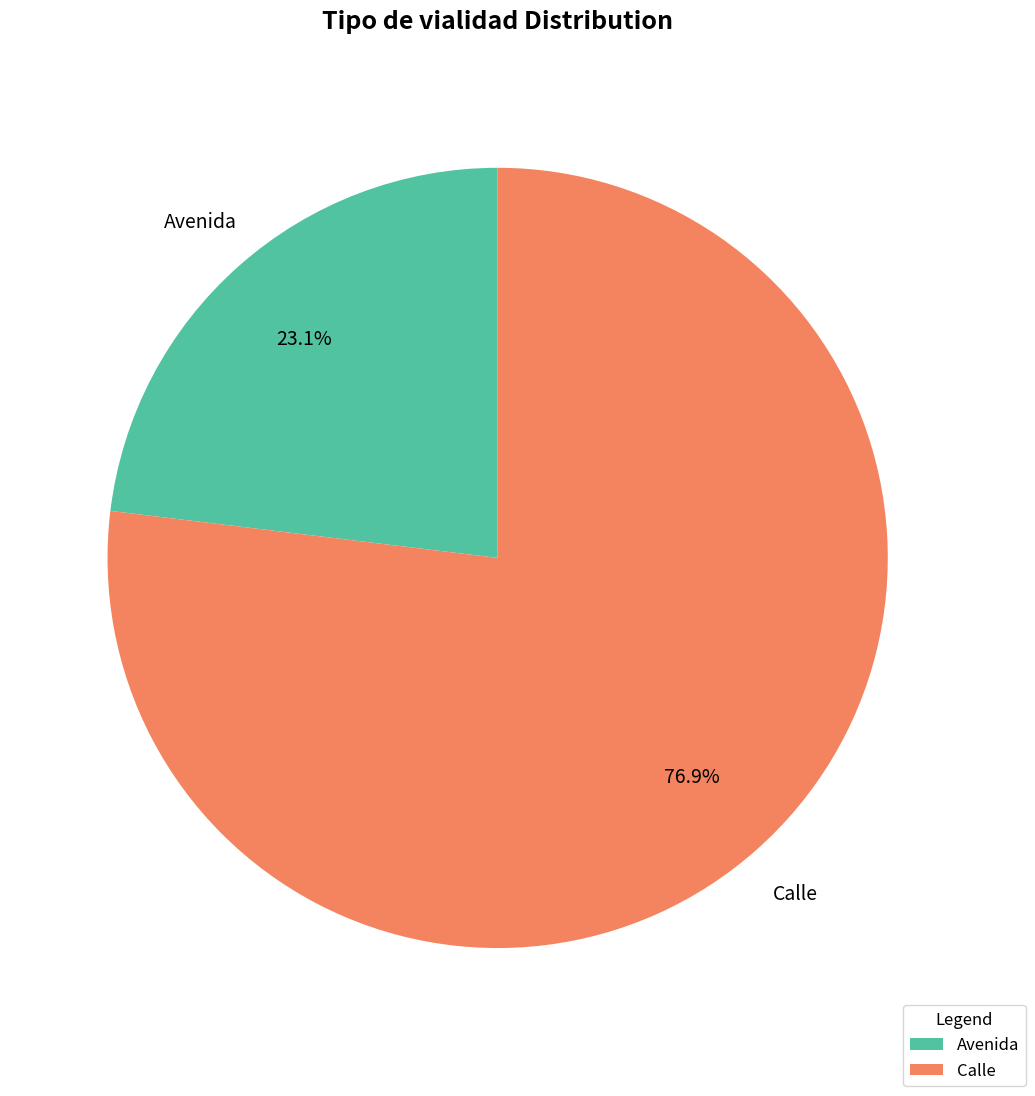

Which slice is the smallest?

Avenida